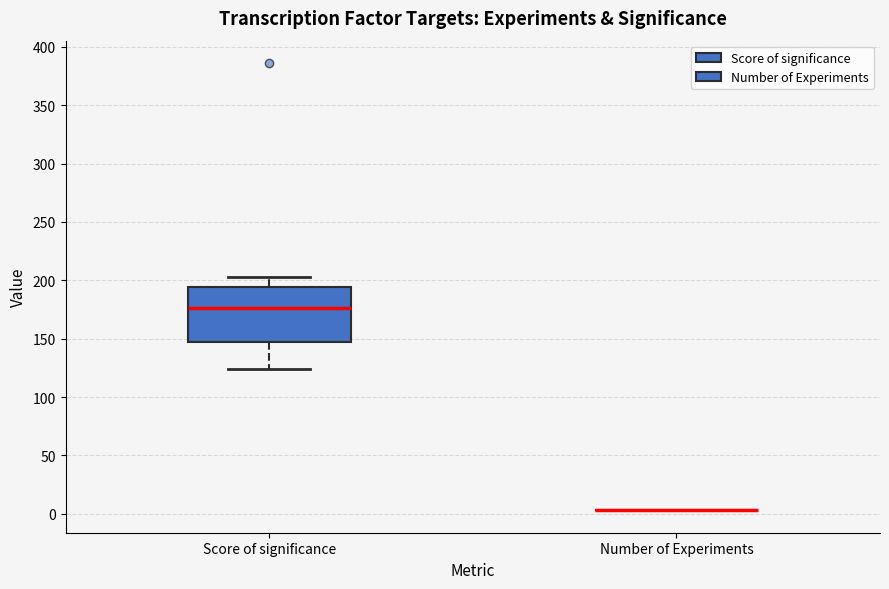

Reading left to right, transcribe this box plot: for each box, give where its median line is, the range the box spans, and where its two whiskers end, as read against the y-axis. The values are not printed on the chart, so give them approximately, as read against the axis.

Score of significance: median 175, box 145 to 195, whiskers 125 to 205
Number of Experiments: box collapsed to a line at 5, whiskers 5 to 5